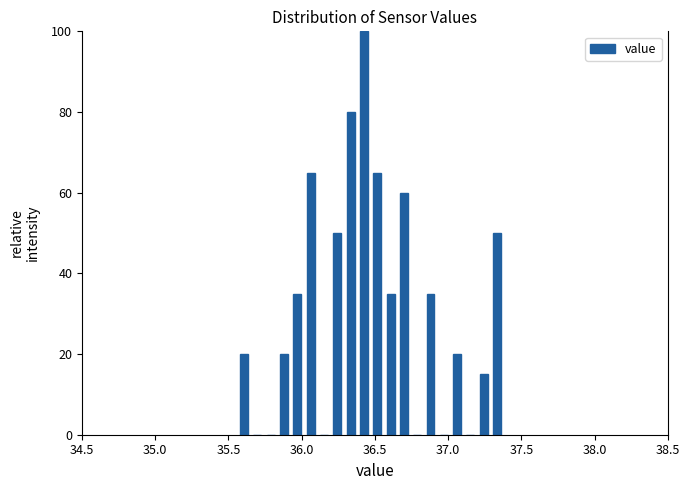

Read against the x-axis, roughly where is the centre of the tallest bar?

36.40